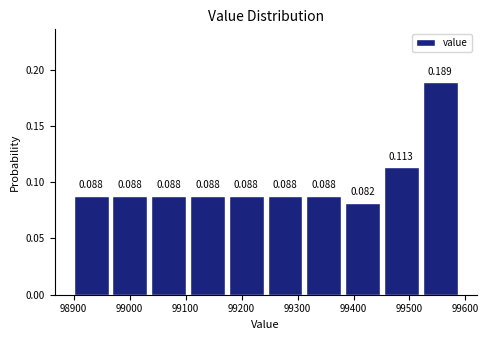

How tall is the bar that spans 99250 to 99320 on the x-axis? The bar edges are not printed on the chart, so give them approximately, as read against the axis.

0.088